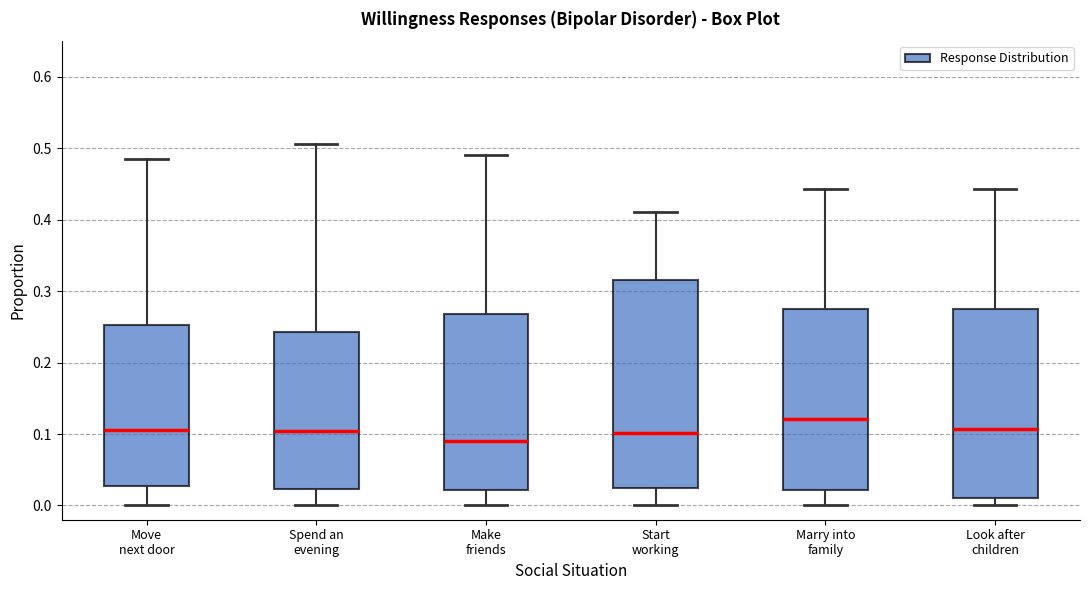

Reading left to right, read every box against the y-axis: the position of its median line, the range the box covers, and the ends of its whiskers. The values are not printed on the chart, so give them approximately, as read against the axis.

Move next door: median 0.11, box 0.03 to 0.25, whiskers 0.00 to 0.49
Spend an evening: median 0.10, box 0.02 to 0.24, whiskers 0.00 to 0.51
Make friends: median 0.09, box 0.02 to 0.27, whiskers 0.00 to 0.49
Start working: median 0.10, box 0.02 to 0.32, whiskers 0.00 to 0.41
Marry into family: median 0.12, box 0.02 to 0.27, whiskers 0.00 to 0.44
Look after children: median 0.11, box 0.01 to 0.27, whiskers 0.00 to 0.44